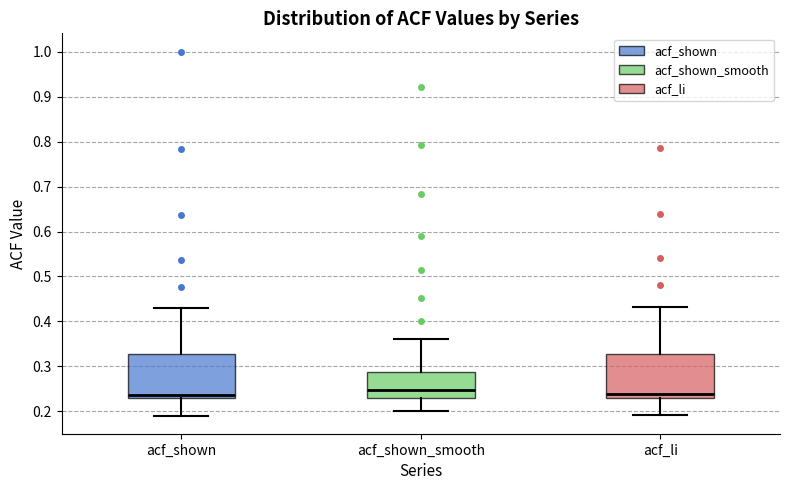

Reading left to right, read every box against the y-axis: the position of its median line, the range the box covers, and the ends of its whiskers. The values are not printed on the chart, so give them approximately, as read against the axis.

acf_shown: median 0.24, box 0.23 to 0.33, whiskers 0.19 to 0.43
acf_shown_smooth: median 0.25, box 0.23 to 0.29, whiskers 0.20 to 0.36
acf_li: median 0.24, box 0.23 to 0.33, whiskers 0.19 to 0.43